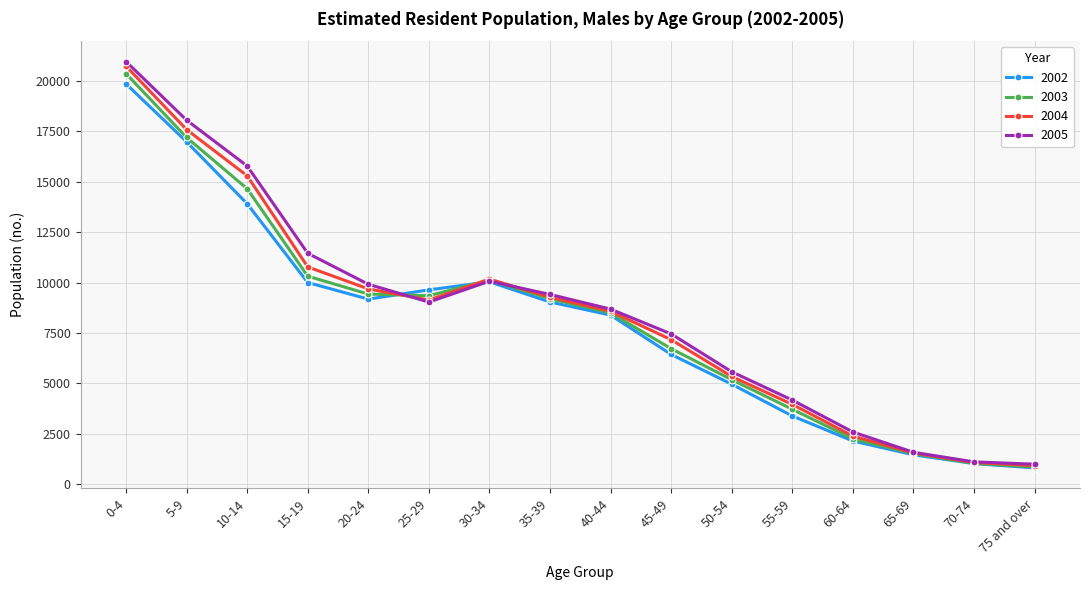

At 20-24, list the series in order from smallest to largest.

2002, 2003, 2004, 2005